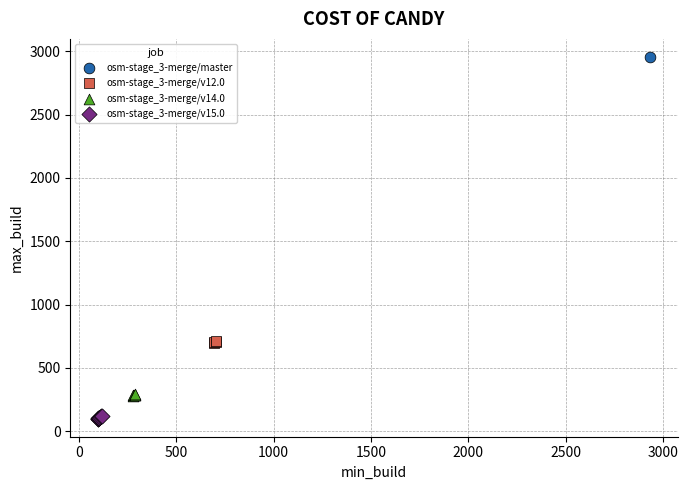

What are all the series names shown in the legend?

osm-stage_3-merge/master, osm-stage_3-merge/v12.0, osm-stage_3-merge/v14.0, osm-stage_3-merge/v15.0